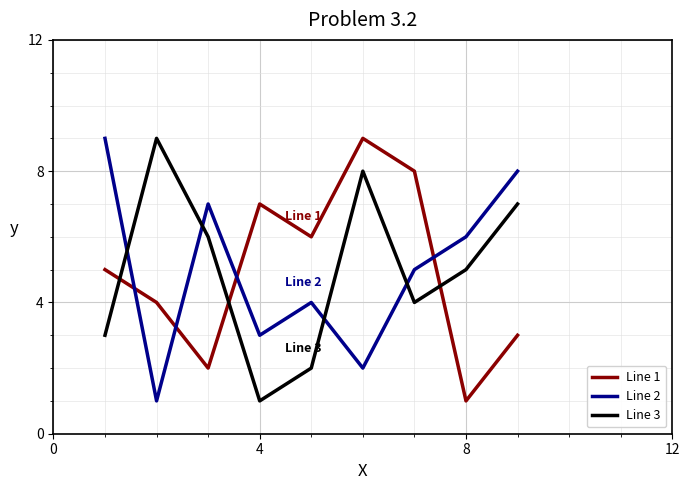

Which series ends up on top after the final intersection of Line 1 and Line 3?

Line 3